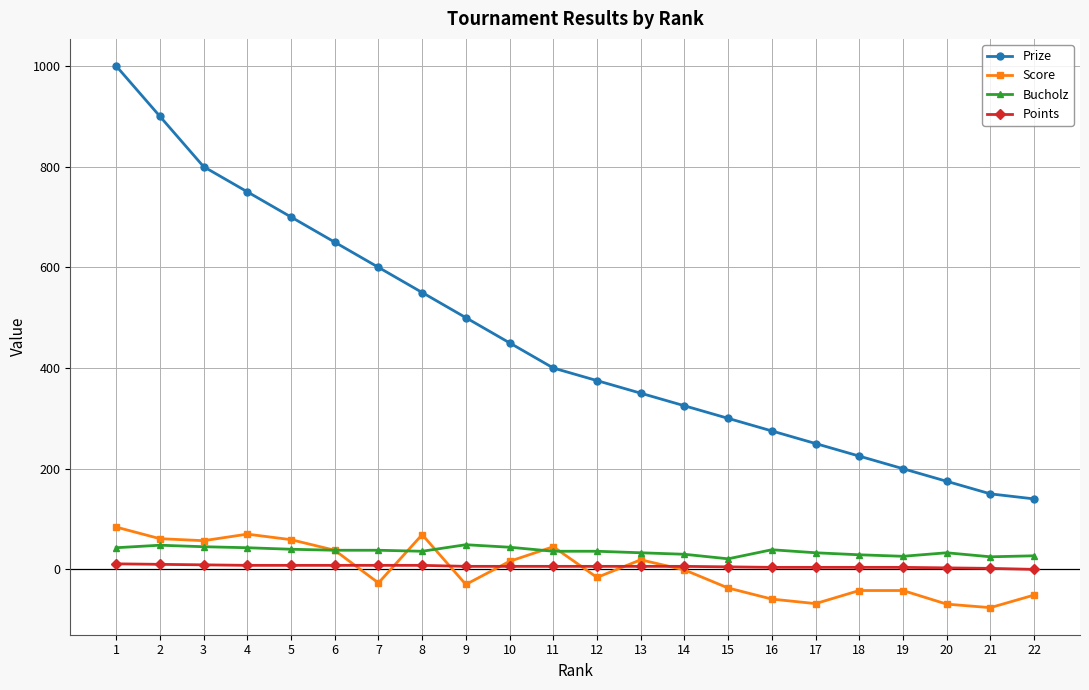

True or false: Prize has a value of 600 at 7.

True